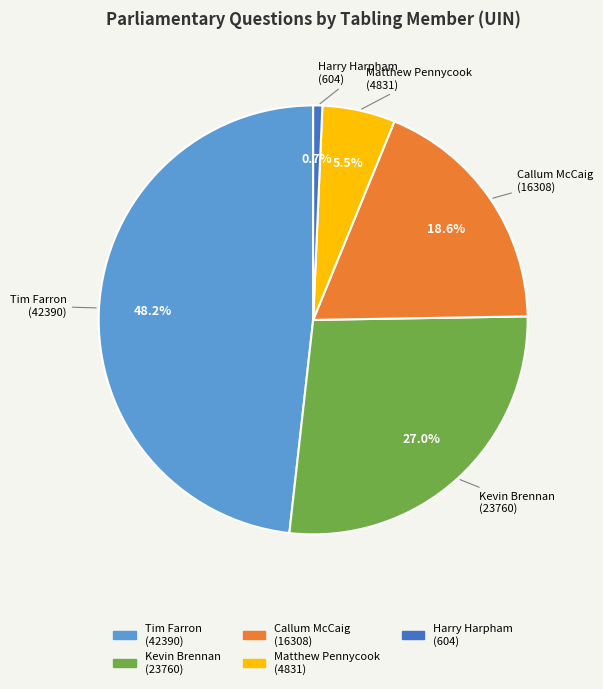

To the nearest percent, what is the average slice percentage?

20%